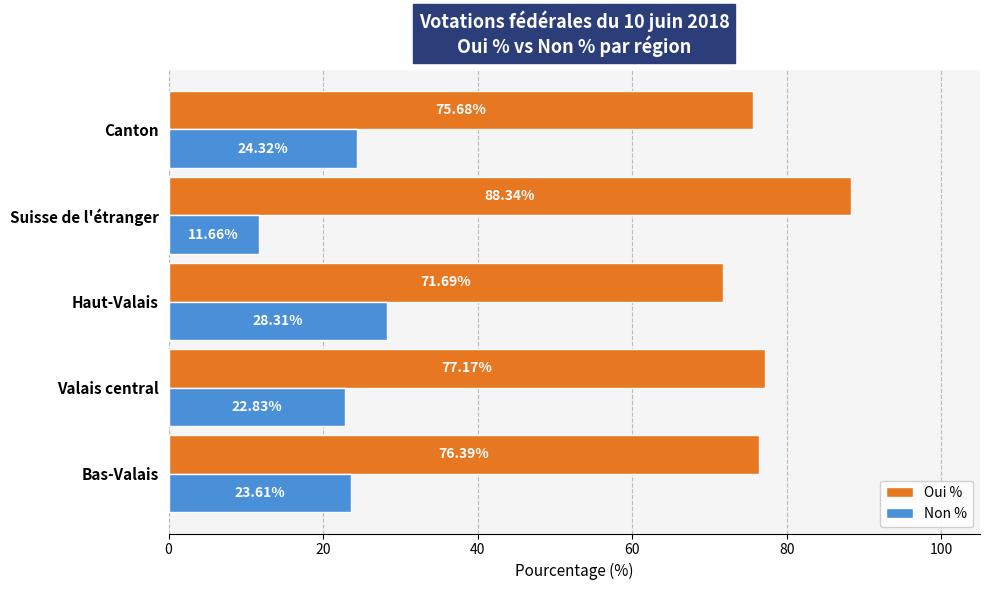

Which series has the largest total across all categories?

Oui %